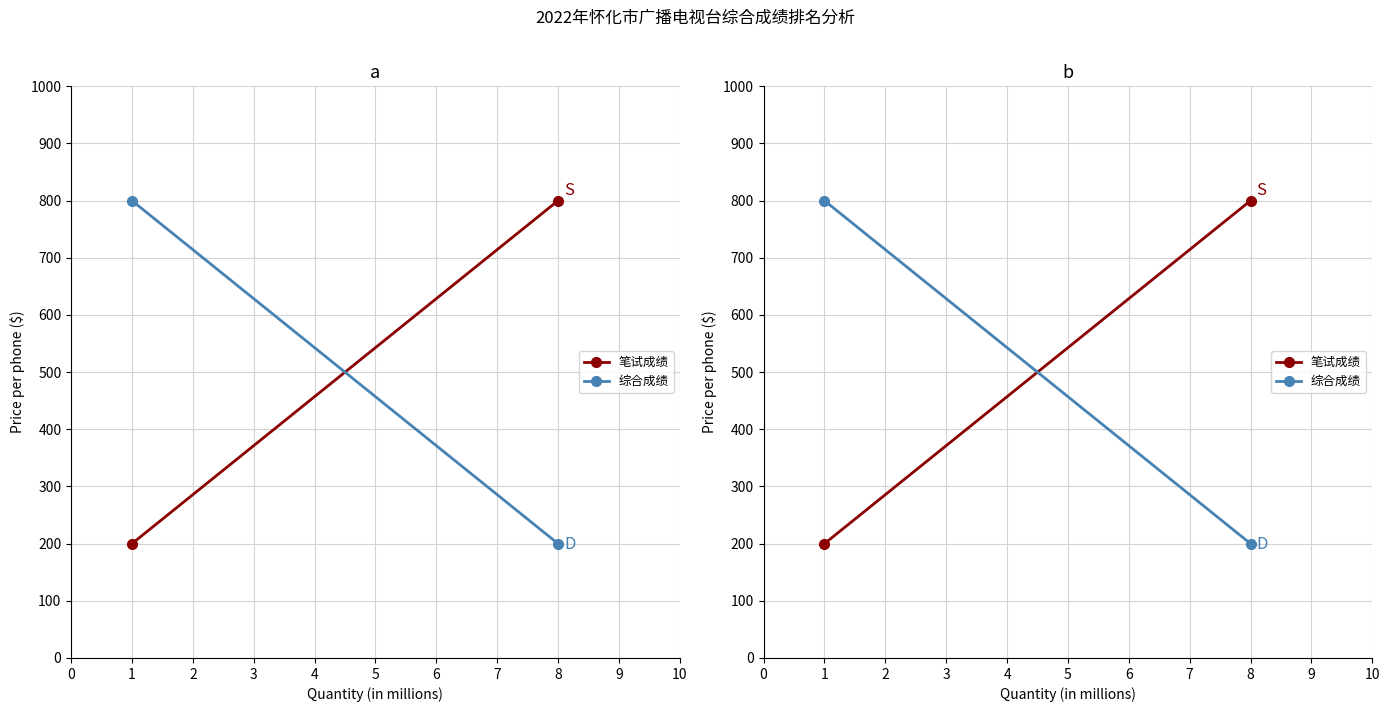

True or false: 综合成绩 has a value of 93 at 8.

False